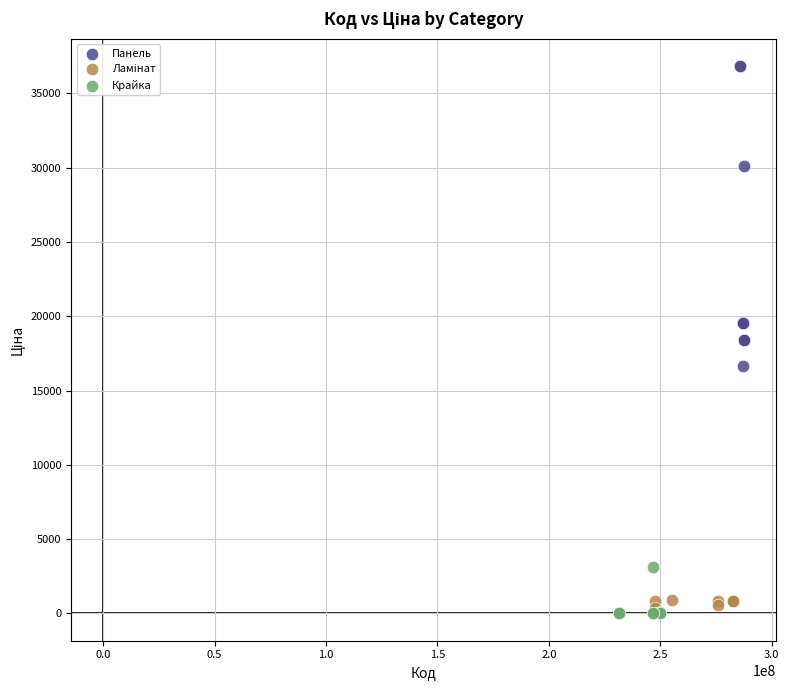

Which series has the widest spread of Y values?

Панель